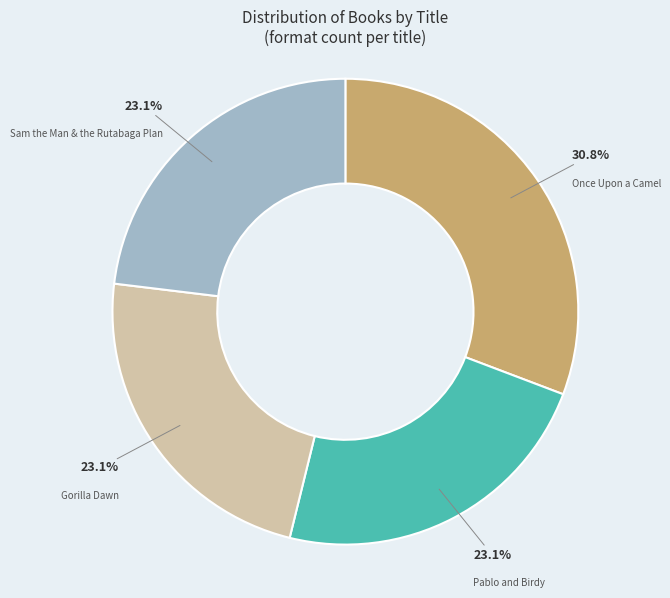

The Once Upon a Camel slice represents 31% of the pie. True or false?

True